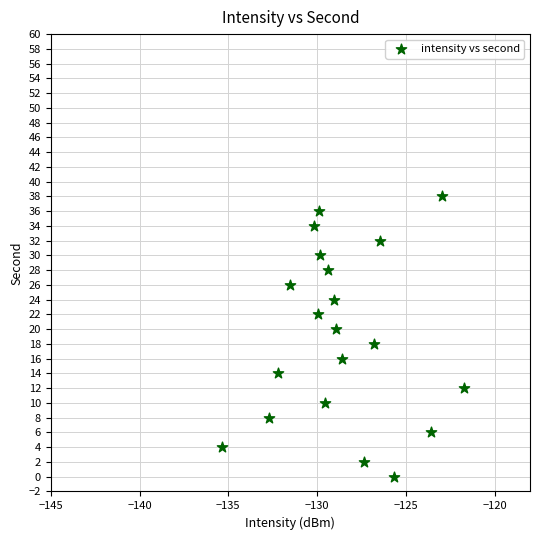

What is the range of Y values (max minus min)?

38